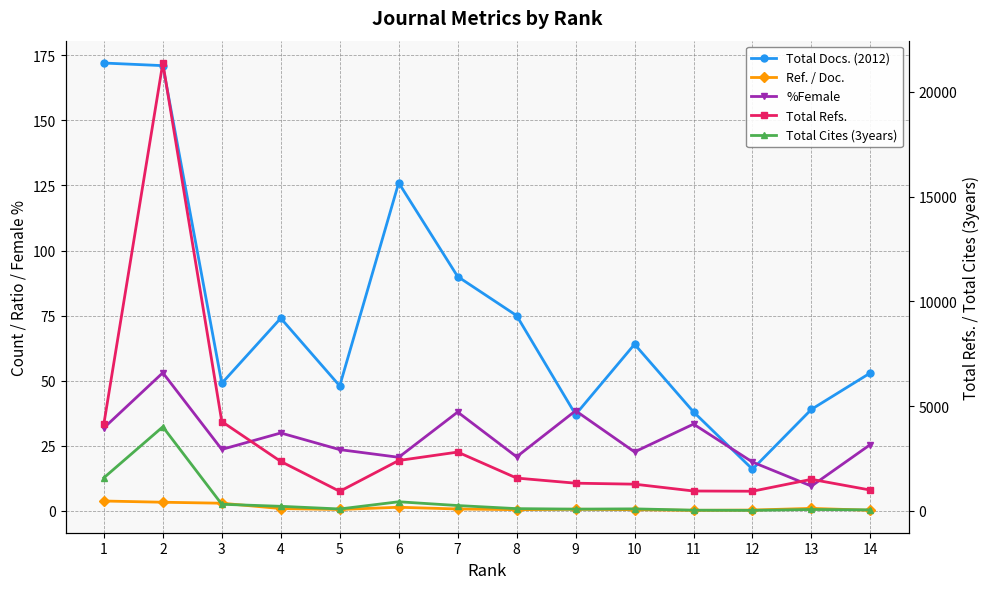

Where is the first local maximum for Total Cites (3years)?

2